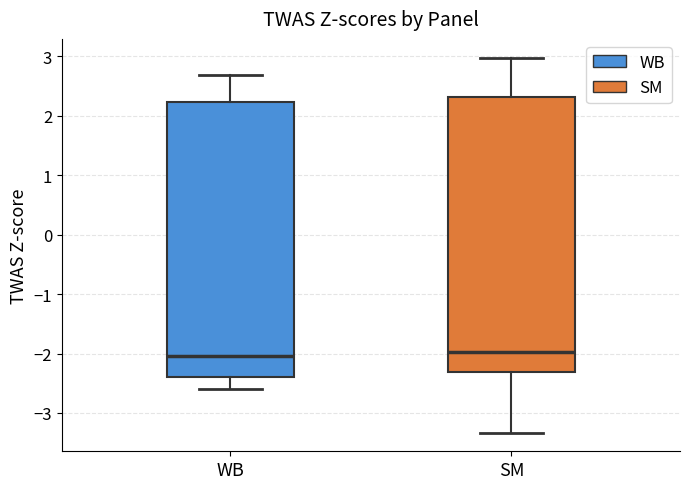

Reading left to right, read every box against the y-axis: the position of its median line, the range the box covers, and the ends of its whiskers. The values are not printed on the chart, so give them approximately, as read against the axis.

WB: median -2.0, box -2.4 to 2.2, whiskers -2.6 to 2.7
SM: median -2.0, box -2.3 to 2.3, whiskers -3.3 to 3.0